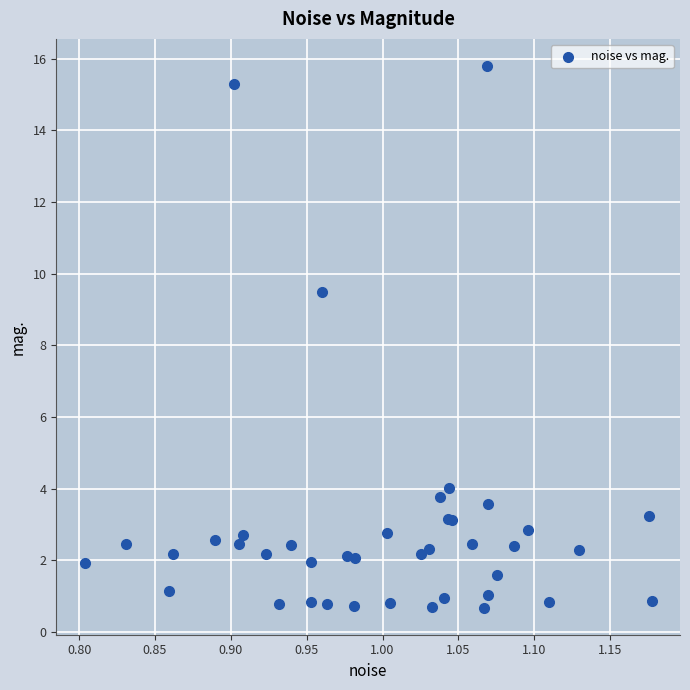

What Y value in the scatter plot is closest to 8?

9.5